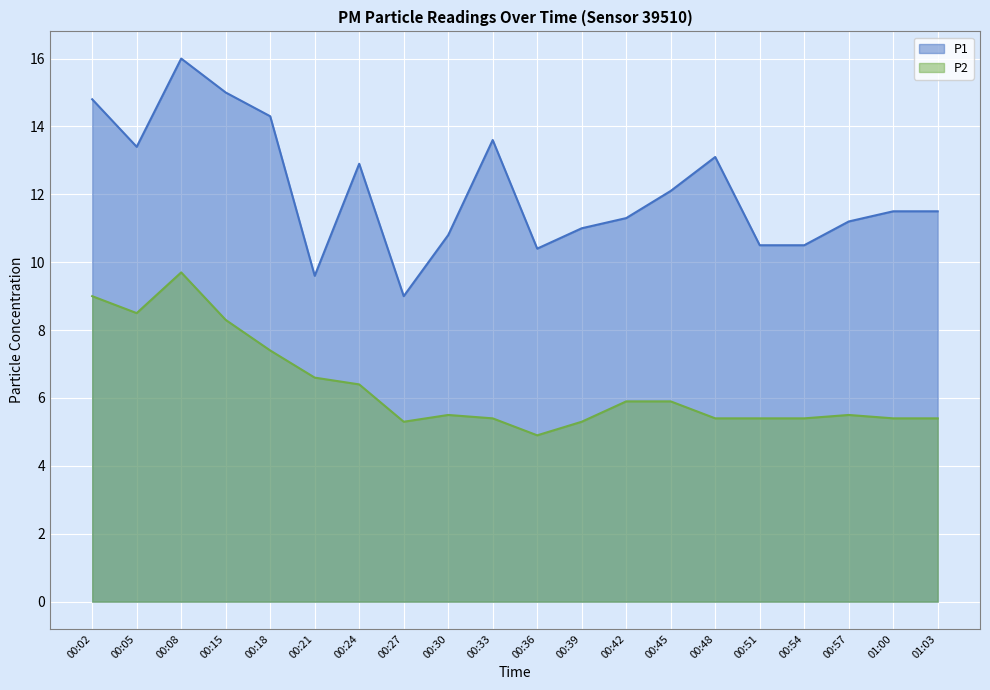

True or false: P1 has more than 2 interior local peaks.

True